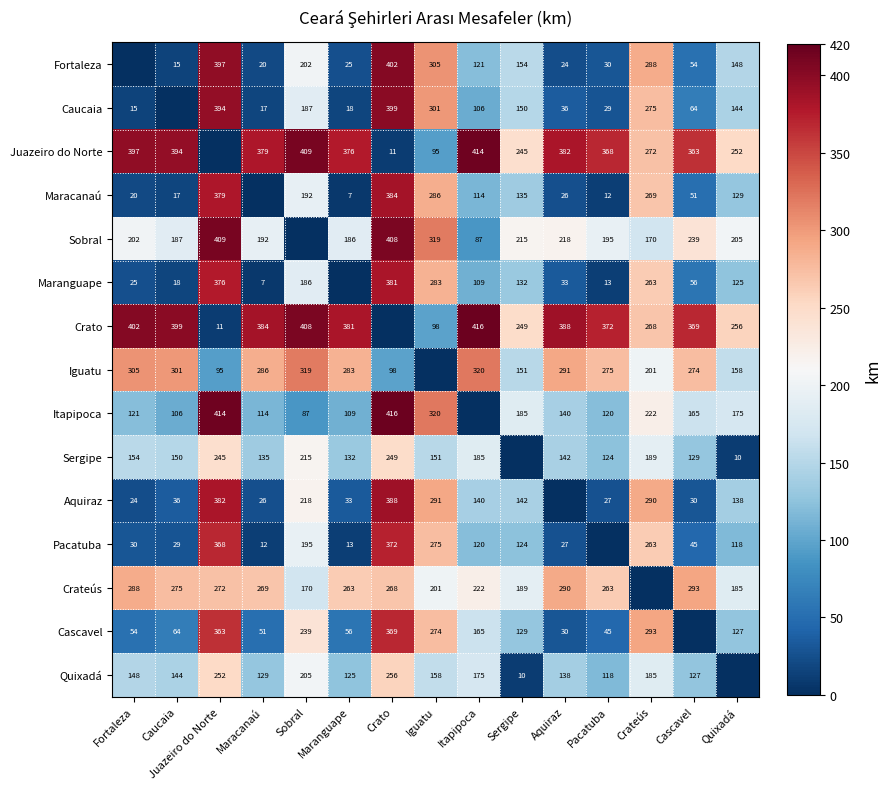

What is the sum of the Crato values at Caucaia and Sobral?

807